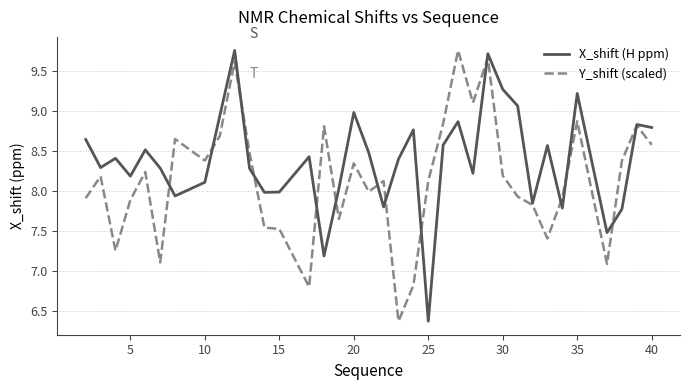

Rank the series by their average value, from highest to lowest.

X_shift (H ppm), Y_shift (scaled)